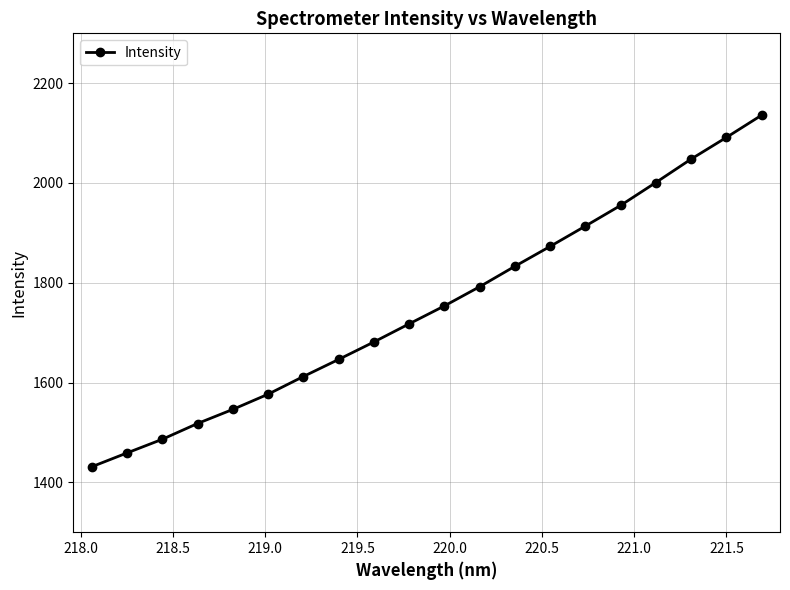

What is the smallest value displayed?

1431.2